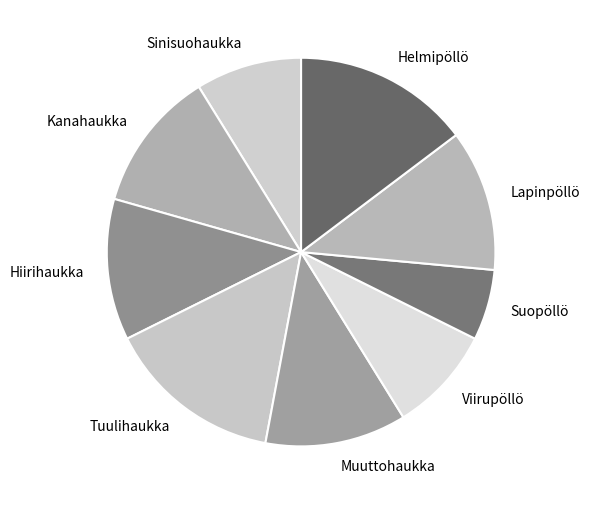

Does Viirupöllö represent more than half of the total?

No